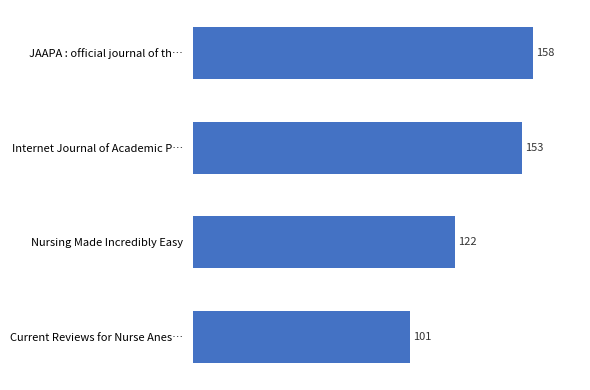

What is the sum of the values at Current Reviews for Nurse Anes… and Internet Journal of Academic P…?

254